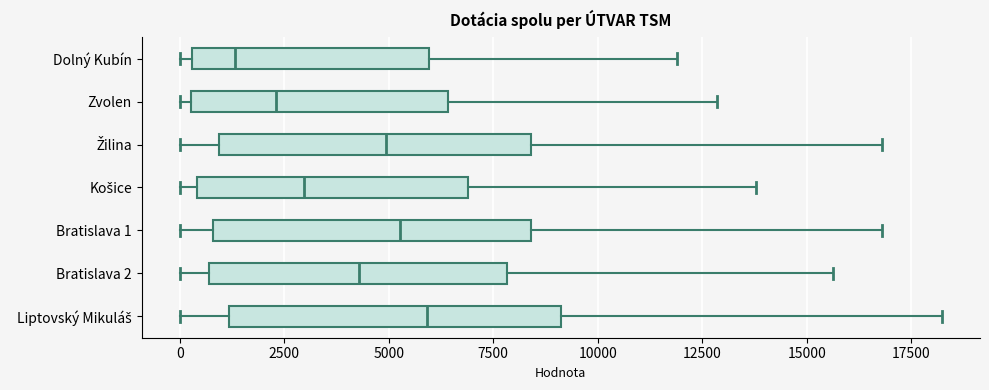

Reading bottom to top, read every box against the x-axis: the position of its median line, the range the box covers, and the ends of its whiskers. The values are not printed on the chart, so give them approximately, as read against the axis.

Liptovský Mikuláš: median 6000, box 1000 to 9000, whiskers 0 to 18000
Bratislava 2: median 4500, box 500 to 8000, whiskers 0 to 15500
Bratislava 1: median 5500, box 1000 to 8500, whiskers 0 to 17000
Košice: median 3000, box 500 to 7000, whiskers 0 to 14000
Žilina: median 5000, box 1000 to 8500, whiskers 0 to 17000
Zvolen: median 2500, box 500 to 6500, whiskers 0 to 13000
Dolný Kubín: median 1500, box 500 to 6000, whiskers 0 to 12000